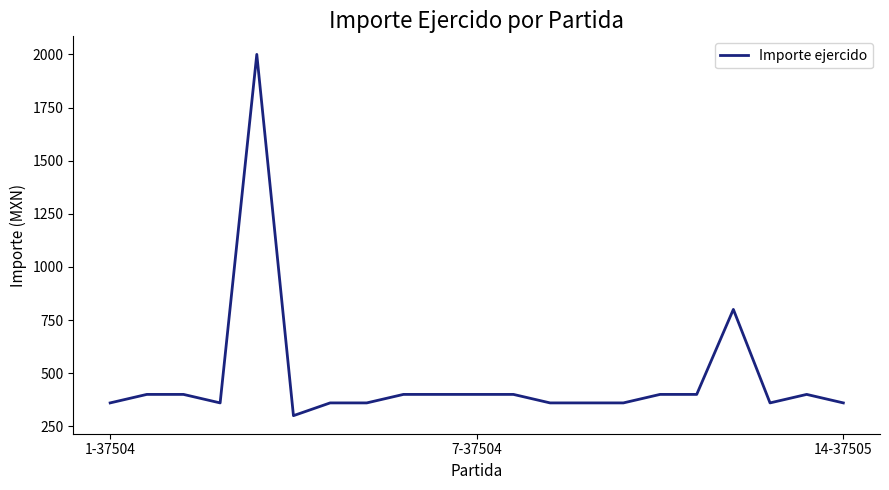

What is the maximum value shown in the chart?

2000